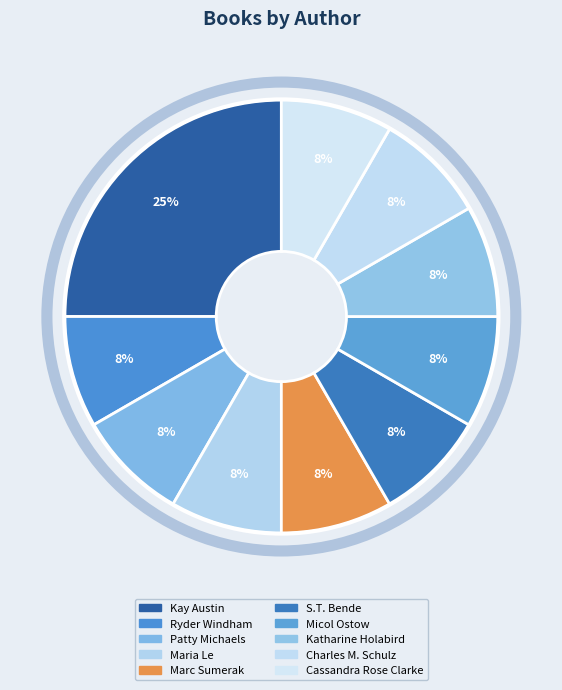

The Ryder Windham slice represents 16% of the pie. True or false?

False